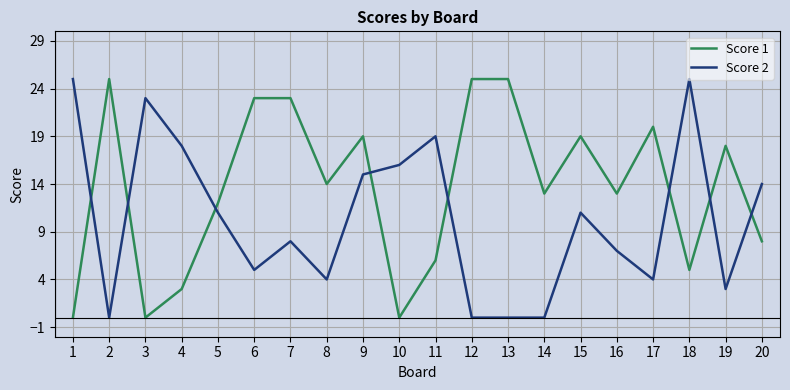

The Score 1 series shows 10 at 1. True or false?

False